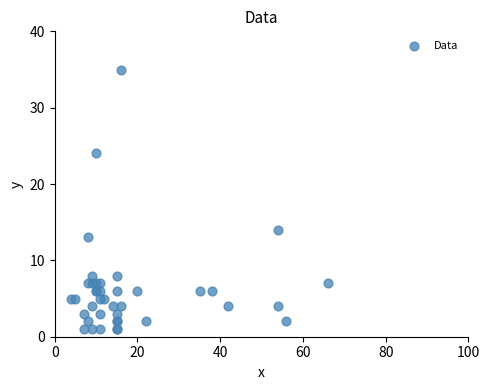

What Y value in the scatter plot is closest to 18?

14